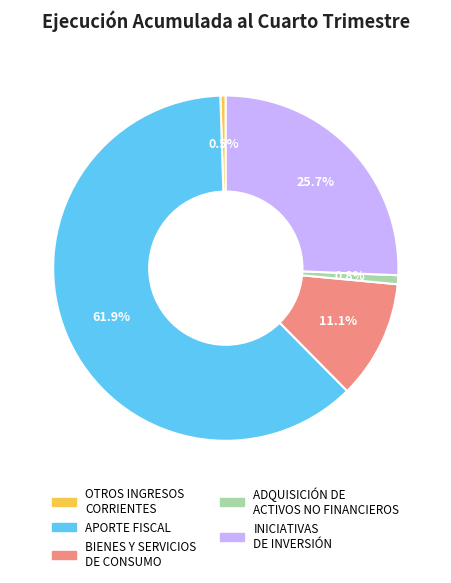

Between OTROS INGRESOS CORRIENTES and INICIATIVAS DE INVERSIÓN, which is larger?

INICIATIVAS DE INVERSIÓN